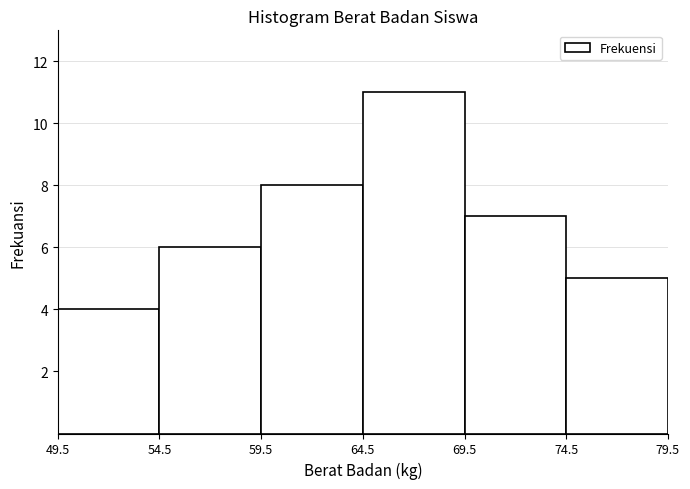

Reading left to right, list every bar in this chart as the range it spans on the x-axis followed by its height. The values are not printed on the chart, so give them approximately, as read against the axis.

49.5 to 54.5: 4
54.5 to 59.5: 6
59.5 to 64.5: 8
64.5 to 69.5: 11
69.5 to 74.5: 7
74.5 to 79.5: 5